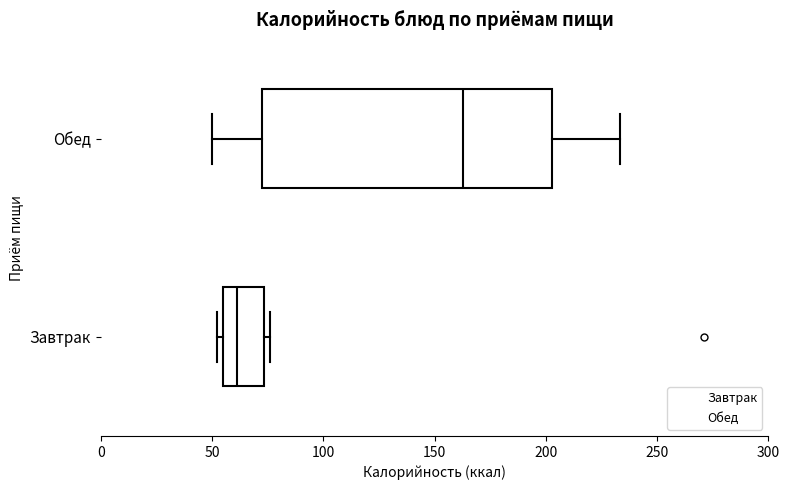

Which box is the widest, from its left edge to its right edge?

Обед